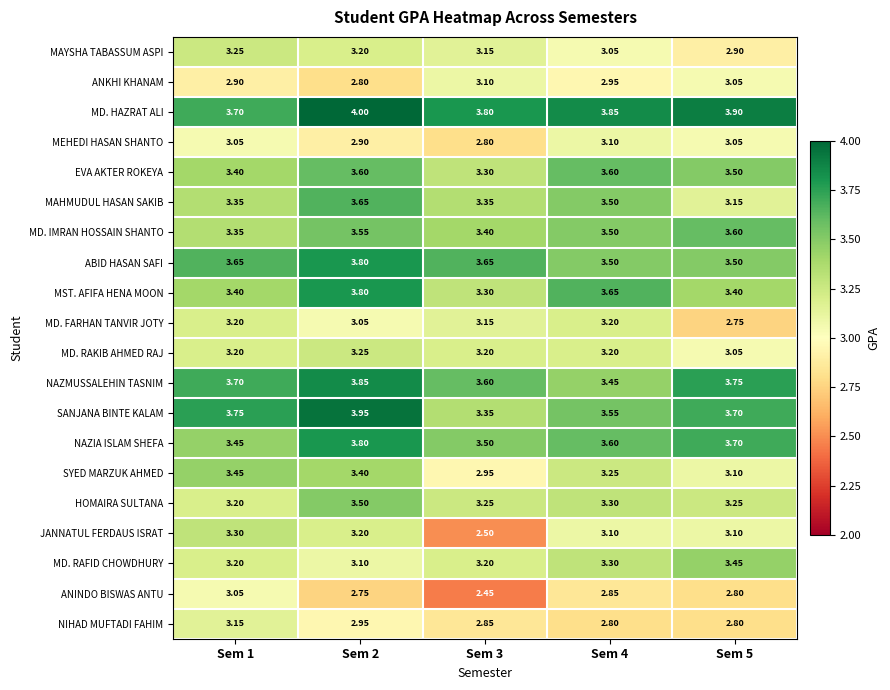

Is the value of ABID HASAN SAFI at Sem 1 greater than the value of NAZIA ISLAM SHEFA at Sem 2?

No